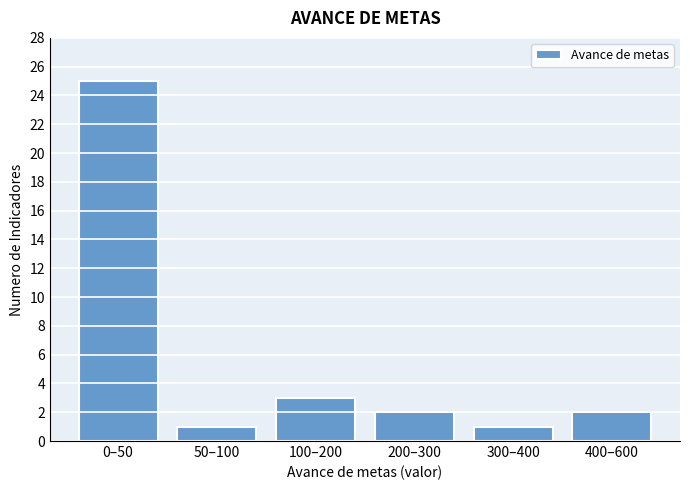

Reading left to right, transcribe all the data shown in this chart.

25	1	3	2	1	2